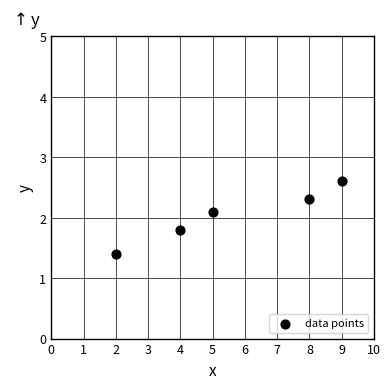

What is the range of Y values (max minus min)?

1.2